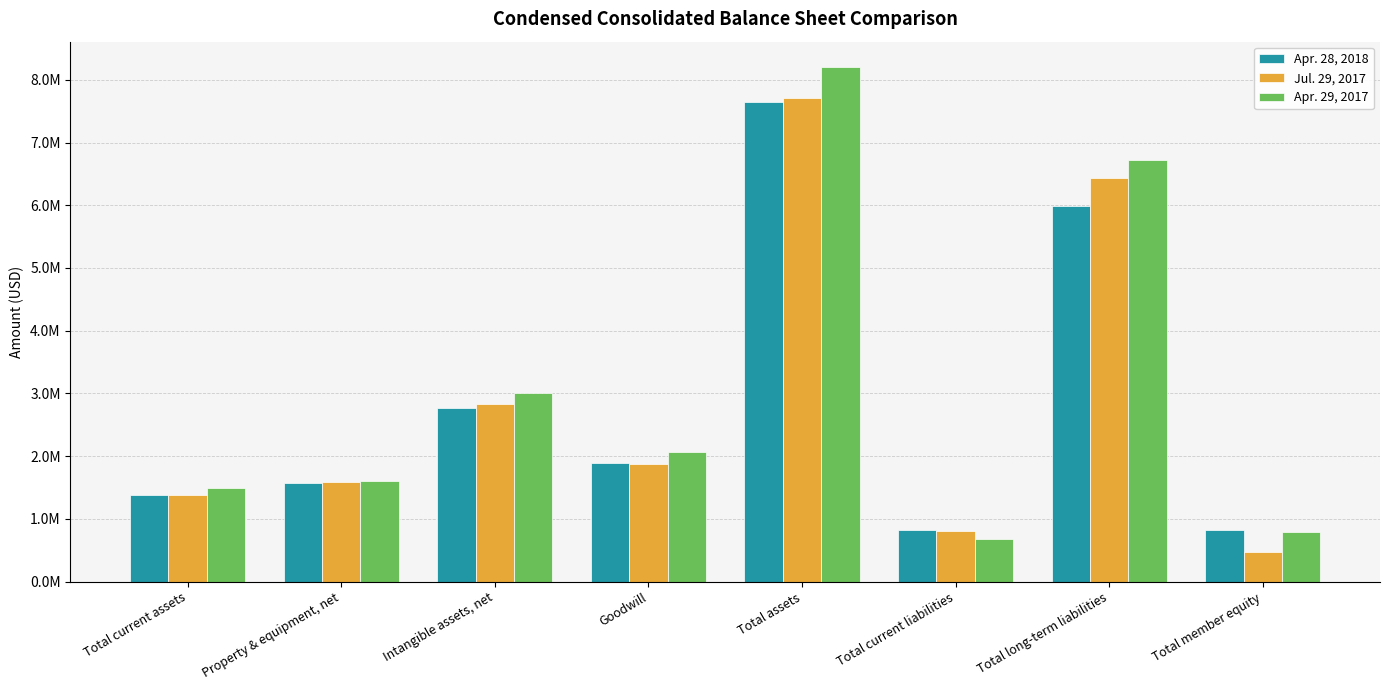

What are all the series names shown in the legend?

Apr. 28, 2018, Jul. 29, 2017, Apr. 29, 2017